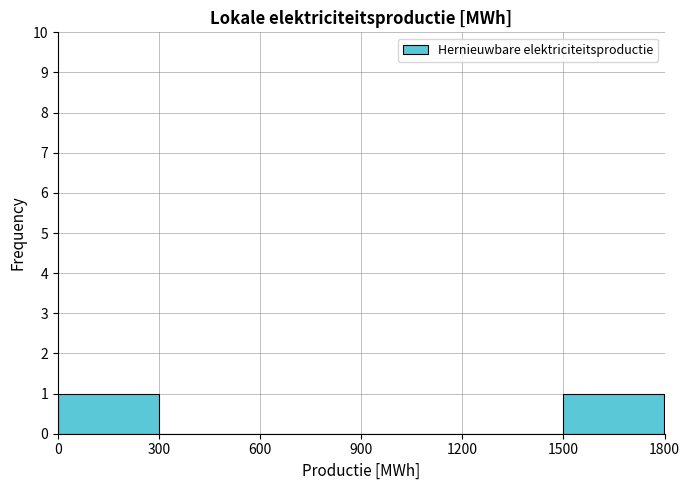

Reading left to right, list every bar in this chart as the range it spans on the x-axis followed by its height. The values are not printed on the chart, so give them approximately, as read against the axis.

0 to 300: 1
300 to 600: 0
600 to 900: 0
900 to 1200: 0
1200 to 1500: 0
1500 to 1800: 1